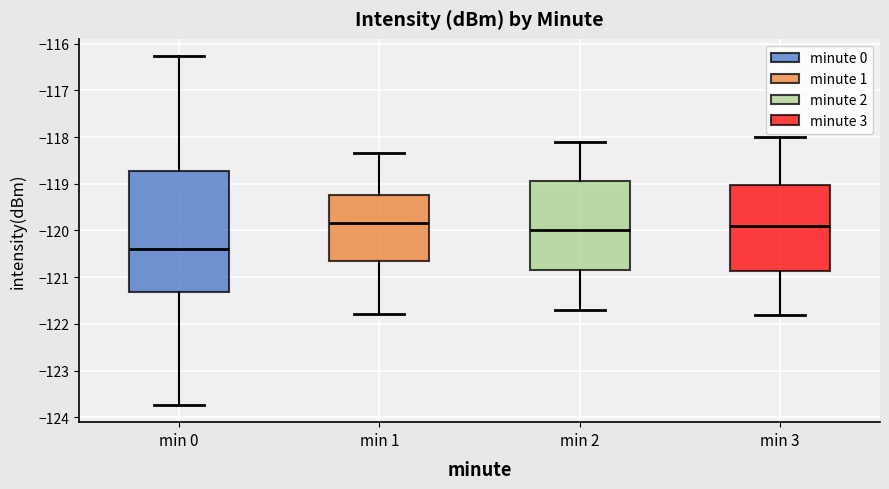

Reading left to right, transcribe this box plot: for each box, give where its median line is, the range the box spans, and where its two whiskers end, as read against the y-axis. The values are not printed on the chart, so give them approximately, as read against the axis.

min 0: median -120.4, box -121.3 to -118.7, whiskers -123.7 to -116.3
min 1: median -119.8, box -120.6 to -119.2, whiskers -121.8 to -118.3
min 2: median -120.0, box -120.8 to -118.9, whiskers -121.7 to -118.1
min 3: median -119.9, box -120.9 to -119.0, whiskers -121.8 to -118.0